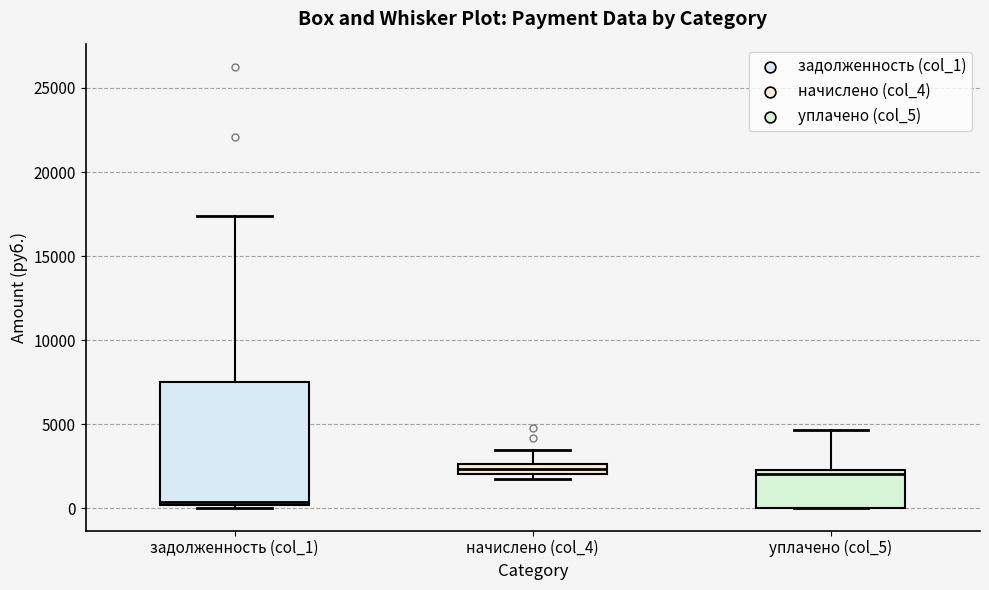

Where is the lower edge of the box for уплачено (col_5) on the y-axis? The values are not printed on the chart, so give them approximately, as read against the axis.

0